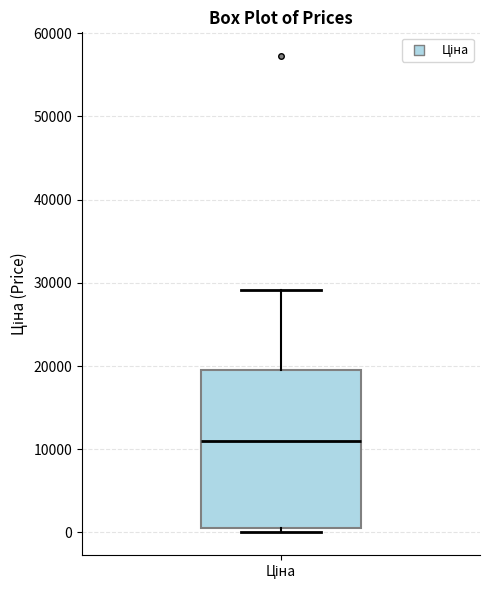

Where is the lower edge of the box for Ціна on the y-axis? The values are not printed on the chart, so give them approximately, as read against the axis.

1000